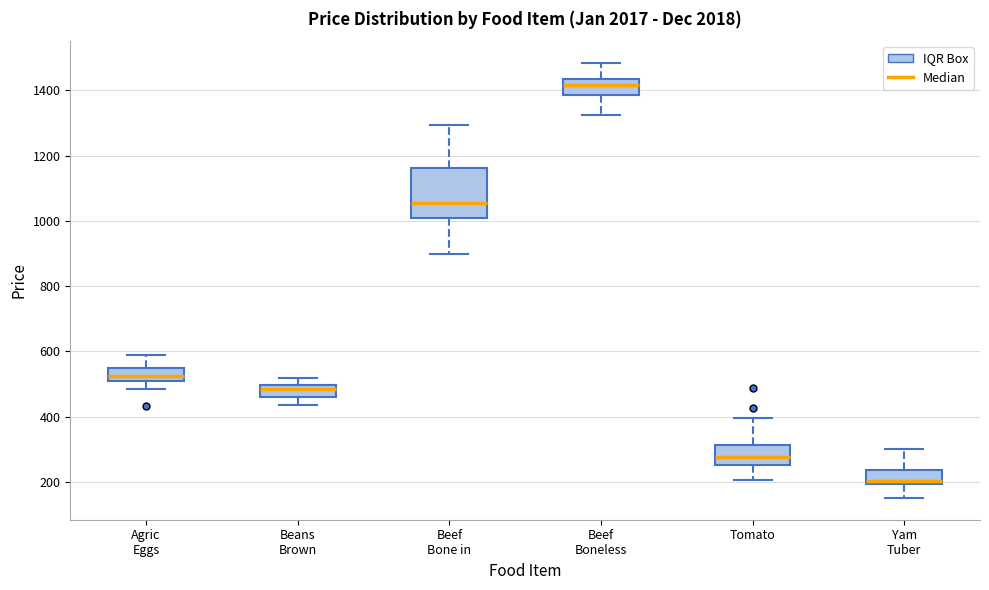

Reading left to right, read every box against the y-axis: the position of its median line, the range the box covers, and the ends of its whiskers. The values are not printed on the chart, so give them approximately, as read against the axis.

Agric Eggs: median 520, box 500 to 560, whiskers 480 to 580
Beans Brown: median 480, box 460 to 500, whiskers 440 to 520
Beef Bone in: median 1060, box 1000 to 1160, whiskers 900 to 1300
Beef Boneless: median 1420, box 1380 to 1440, whiskers 1320 to 1480
Tomato: median 280, box 260 to 320, whiskers 200 to 400
Yam Tuber: median 200 (just above the box's lower edge), box 200 to 240, whiskers 160 to 300